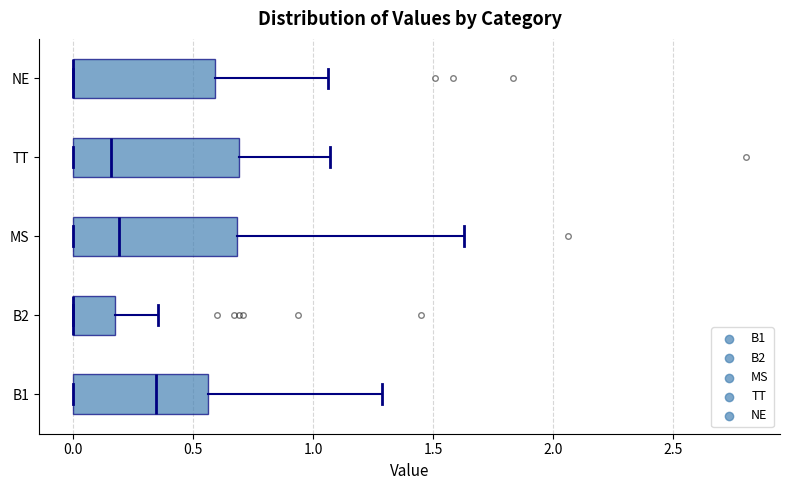

Where does the median line of the box for MS sit on the x-axis? The values are not printed on the chart, so give them approximately, as read against the axis.

0.20